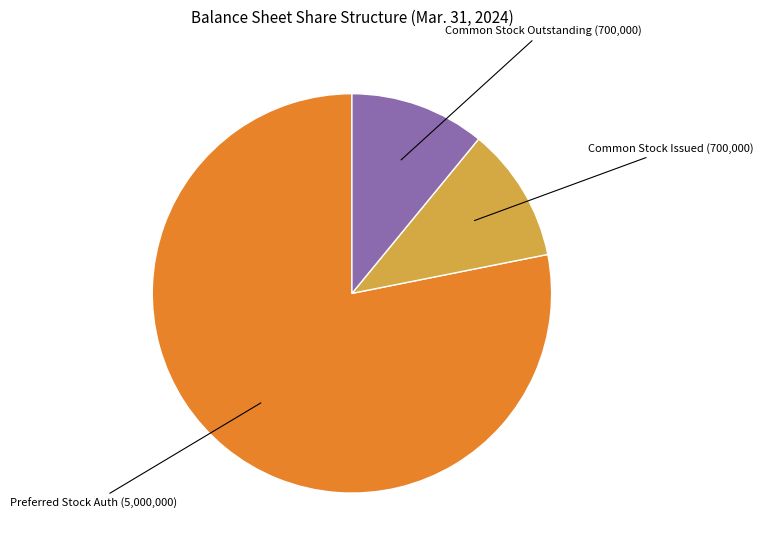

Does any single category account for the majority?

Yes